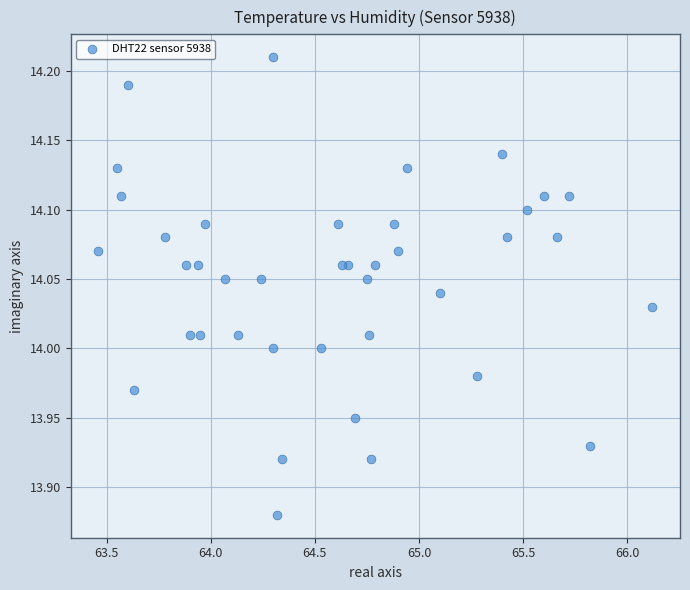

What is the range of X values (max minus min)?

2.7